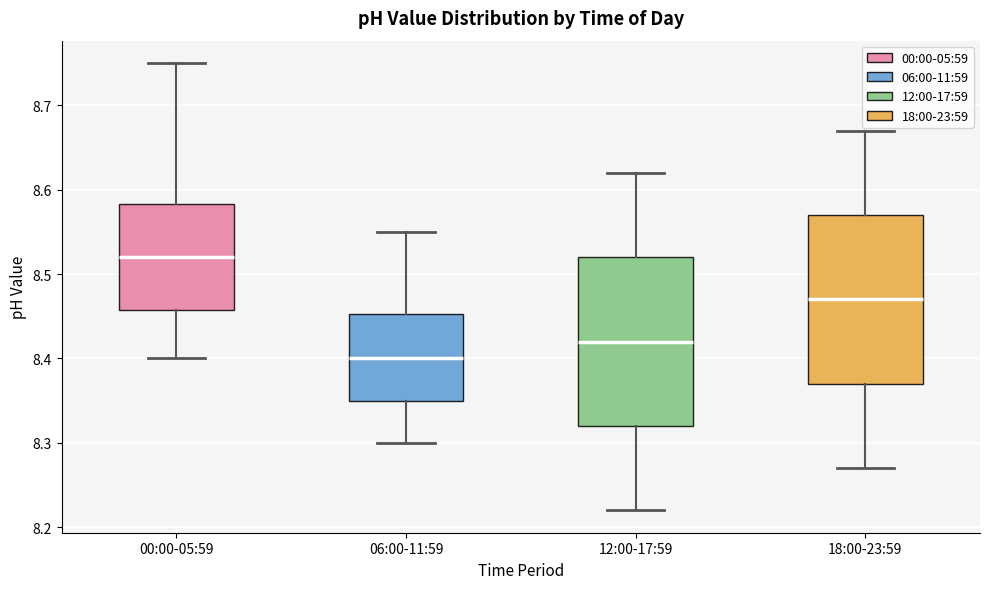

Which box has the highest median line?

00:00-05:59